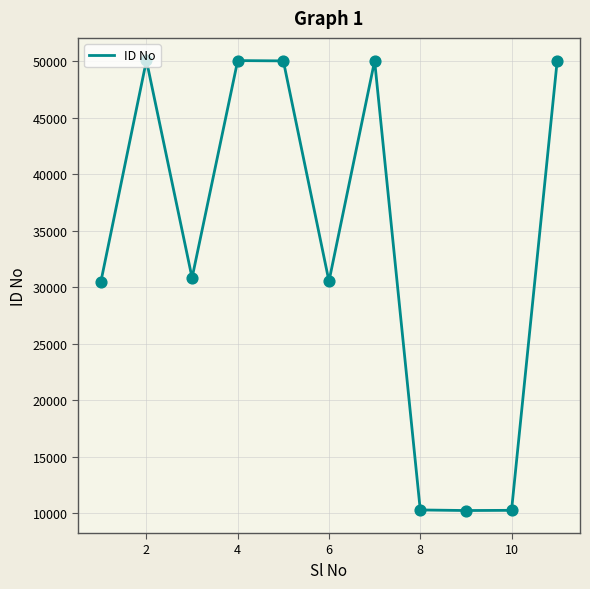

What is the difference between the maximum and minimum values?

39822